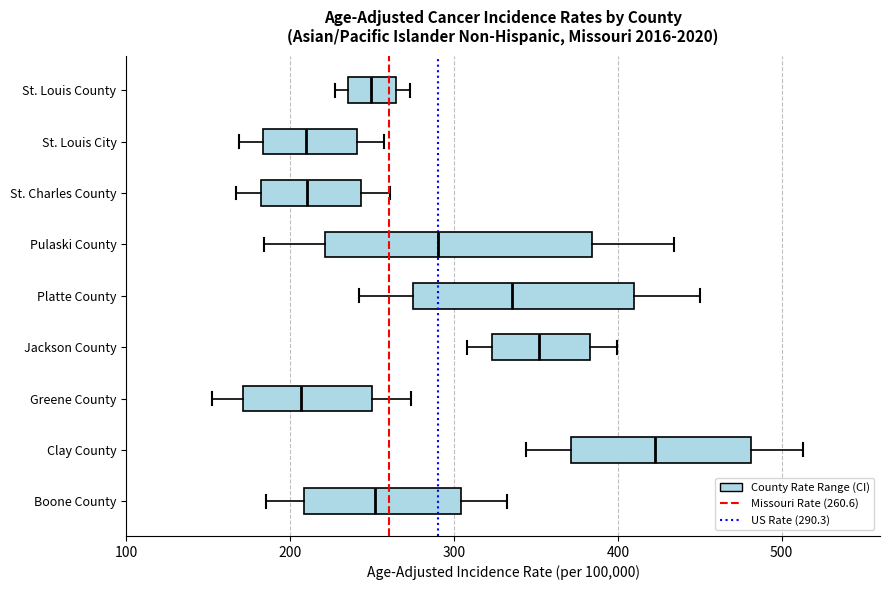

Comparing the boxes themselves (not the whiskers), which one is the widest?

Pulaski County